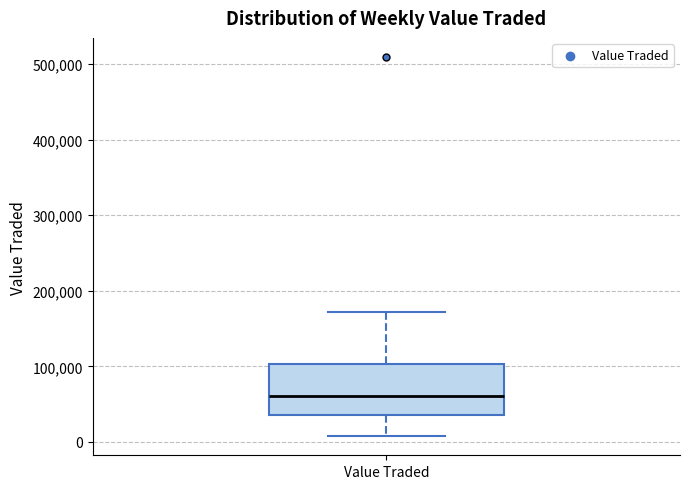

Where does the median line of the box for Value Traded sit on the y-axis? The values are not printed on the chart, so give them approximately, as read against the axis.

60000